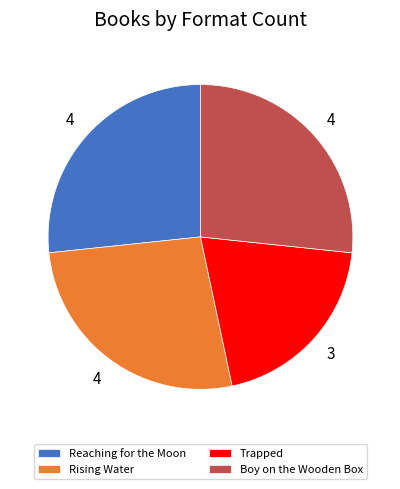

Is there a majority slice in this chart?

No